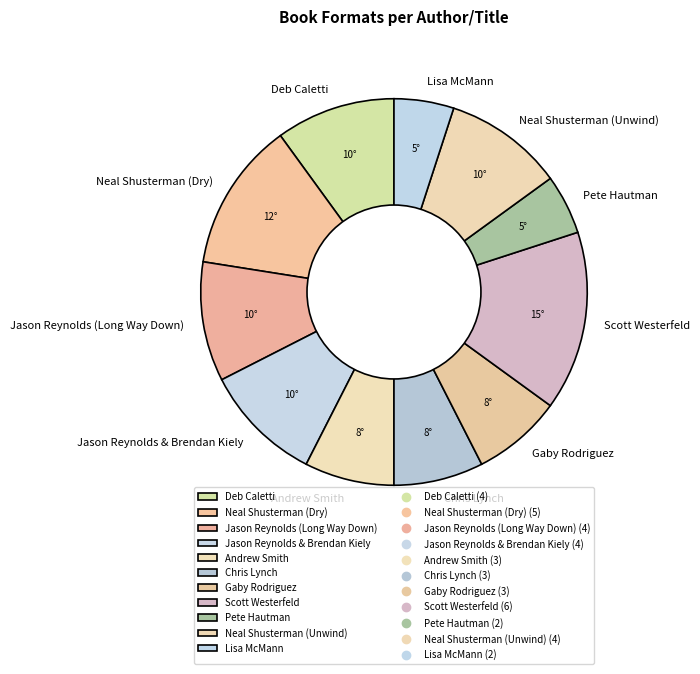

Do Neal Shusterman (Unwind) and Gaby Rodriguez together represent more than half of the pie?

No